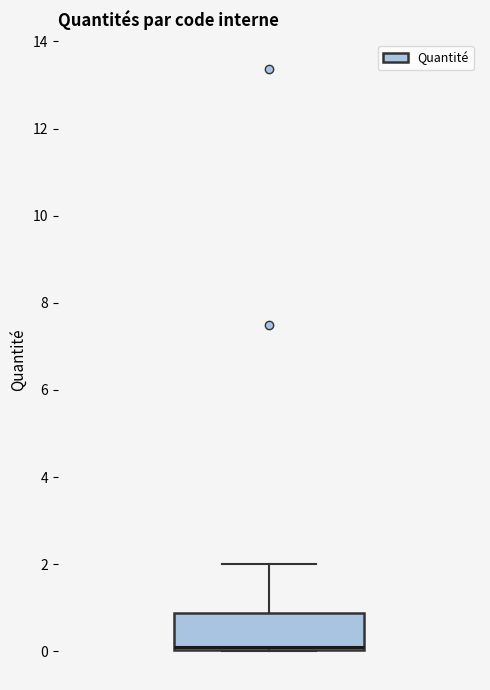

Read this box plot against the y-axis: the position of the median line, the range covered by the box, and the ends of both whiskers. The values are not printed on the chart, so give them approximately, as read against the axis.

median 0.0 (drawn on the box's lower edge), box 0.0 to 0.8, whiskers 0.0 to 2.0